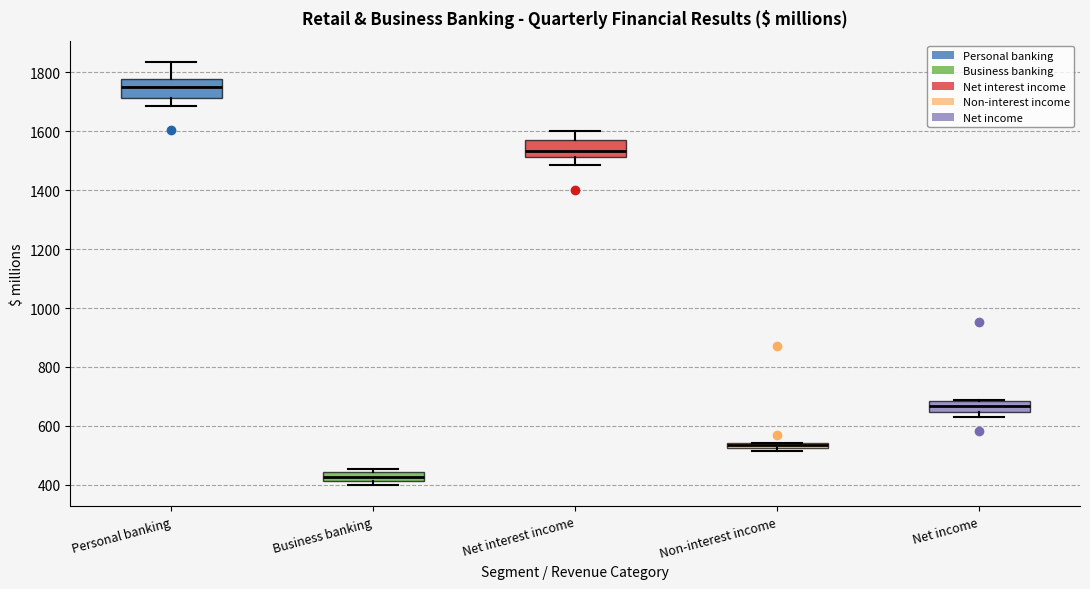

Where is the lower edge of the box for Non-interest income on the y-axis? The values are not printed on the chart, so give them approximately, as read against the axis.

520